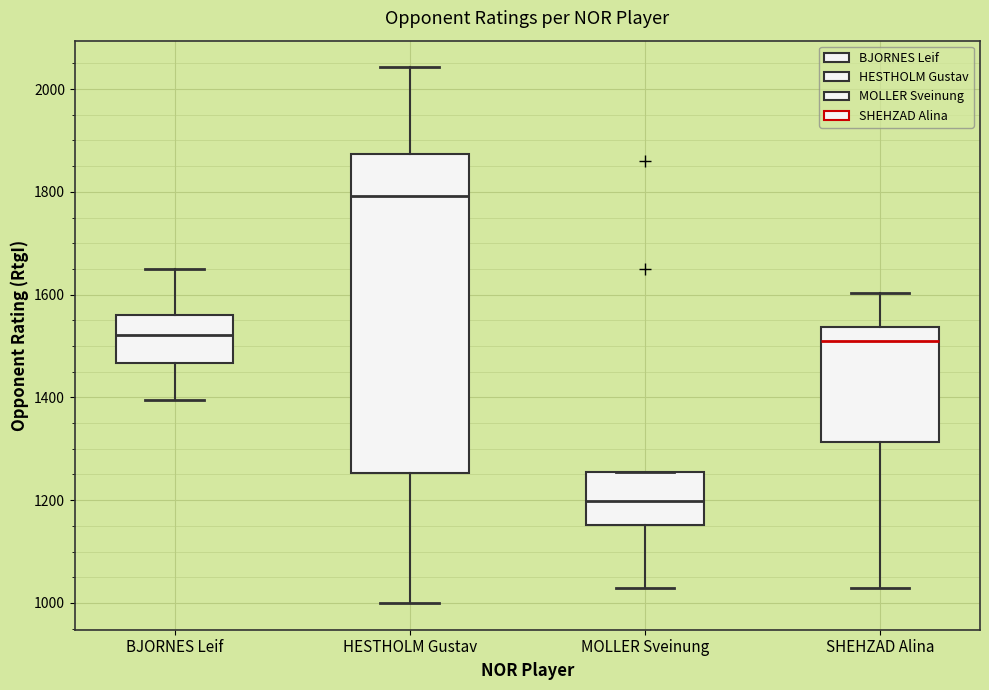

Reading left to right, transcribe this box plot: for each box, give where its median line is, the range the box spans, and where its two whiskers end, as read against the y-axis. The values are not printed on the chart, so give them approximately, as read against the axis.

BJORNES Leif: median 1520, box 1460 to 1560, whiskers 1400 to 1640
HESTHOLM Gustav: median 1800, box 1260 to 1880, whiskers 1000 to 2040
MOLLER Sveinung: median 1200, box 1160 to 1260, whiskers 1040 to 1260
SHEHZAD Alina: median 1520, box 1320 to 1540, whiskers 1040 to 1600